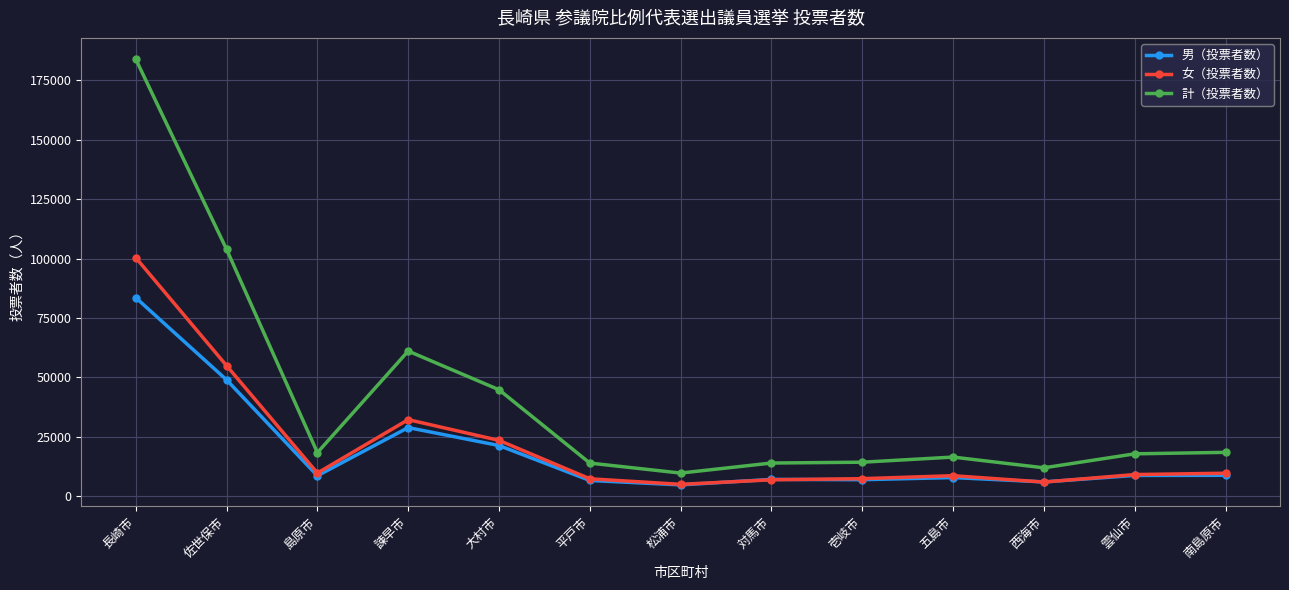

What are all the series names shown in the legend?

男（投票者数）, 女（投票者数）, 計（投票者数）